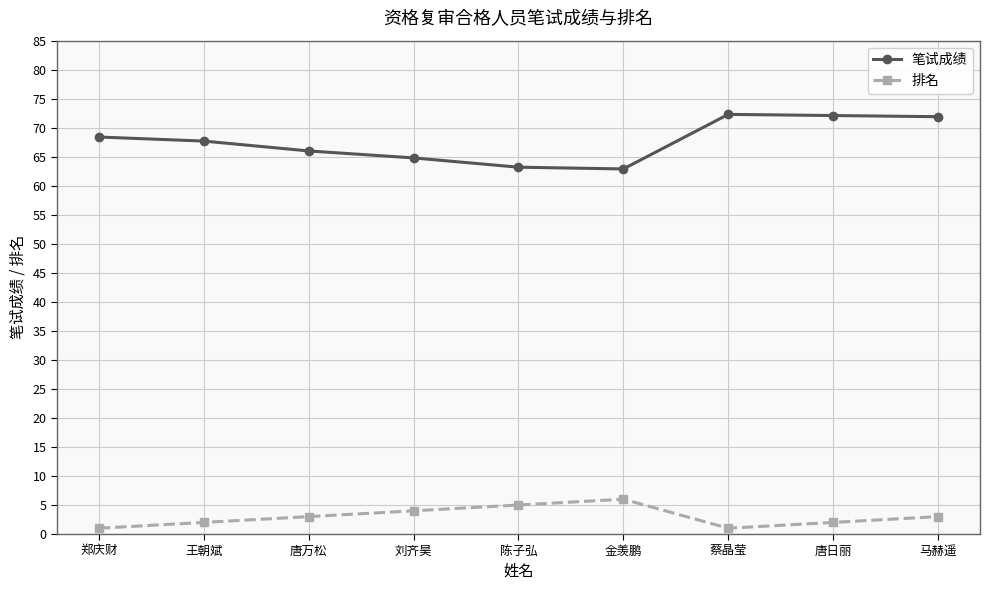

List the series in order of their overall mean, highest first.

笔试成绩, 排名